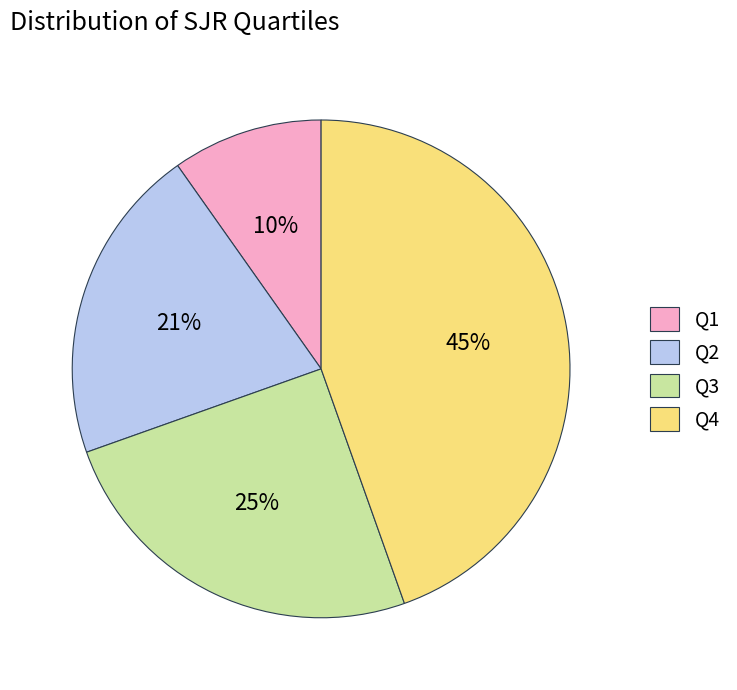

To the nearest percent, what is the difference between the Q4 and Q1 slice percentages?

35%